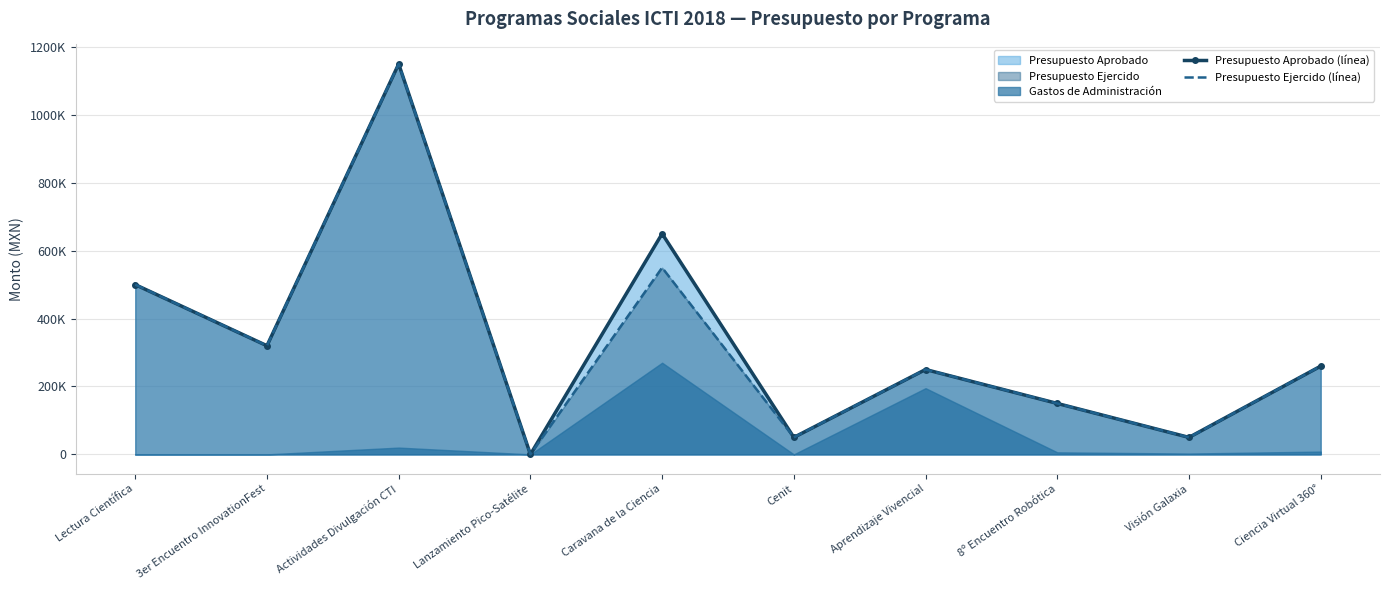

Which category has the lowest value across all series?

Lanzamiento Pico-Satélite